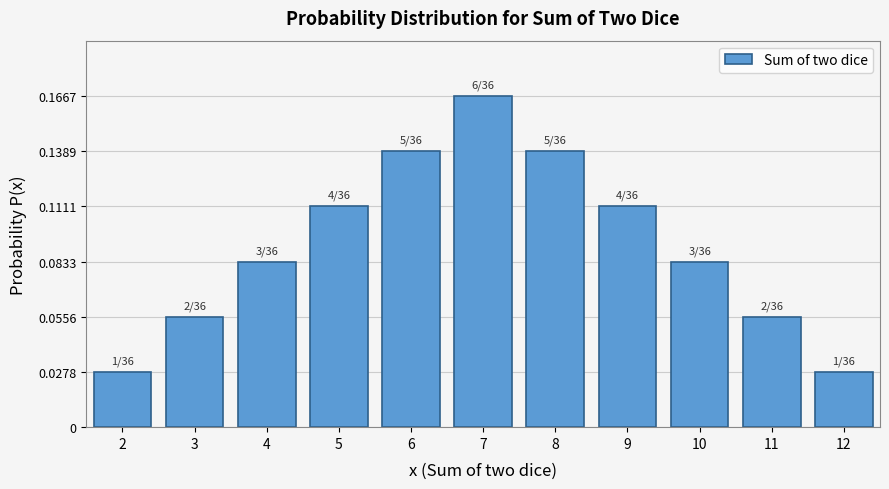

What is the sum of all values?

1.0